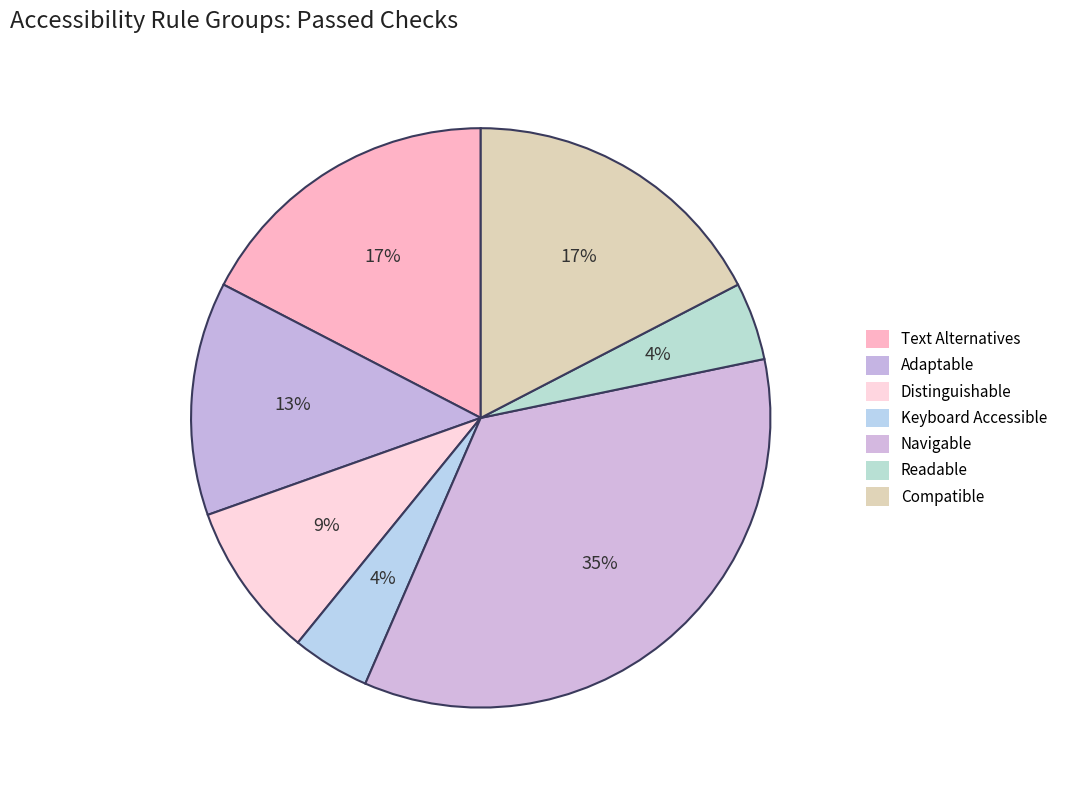

How much of the chart is everything except Distinguishable?

91.3%